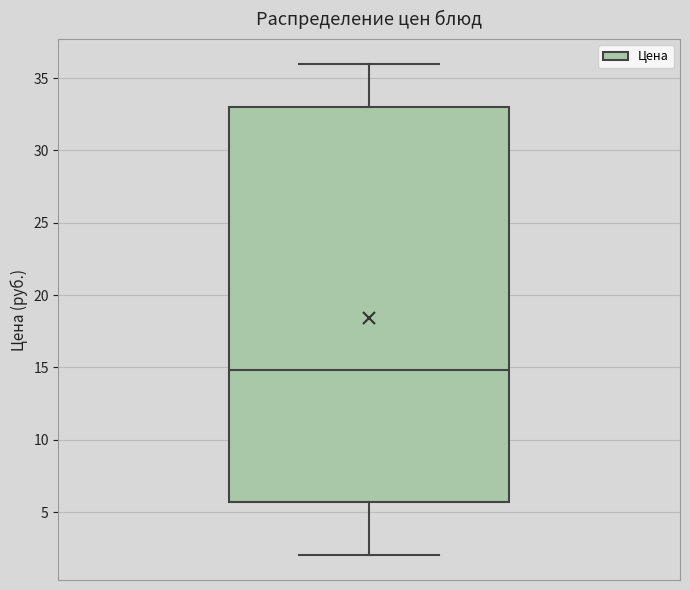

Read this box plot against the y-axis: the position of the median line, the range covered by the box, and the ends of both whiskers. The values are not printed on the chart, so give them approximately, as read against the axis.

median 15.0, box 5.5 to 33.0, whiskers 2.0 to 36.0